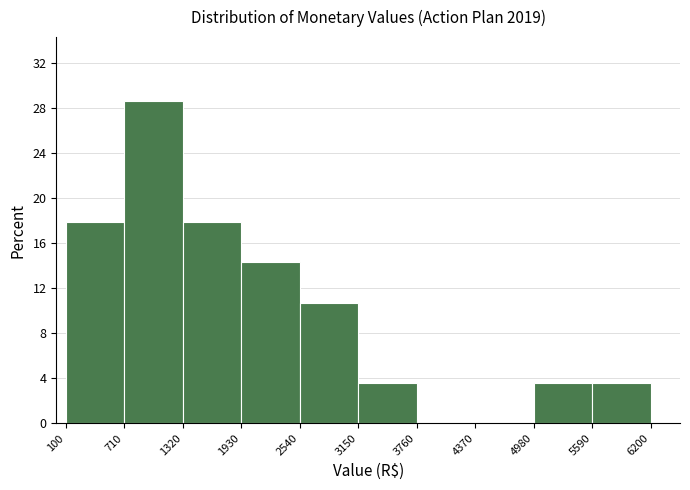

How tall is the bar that spans 1930 to 2540 on the x-axis? The values are not printed on the chart, so give them approximately, as read against the axis.

14.5